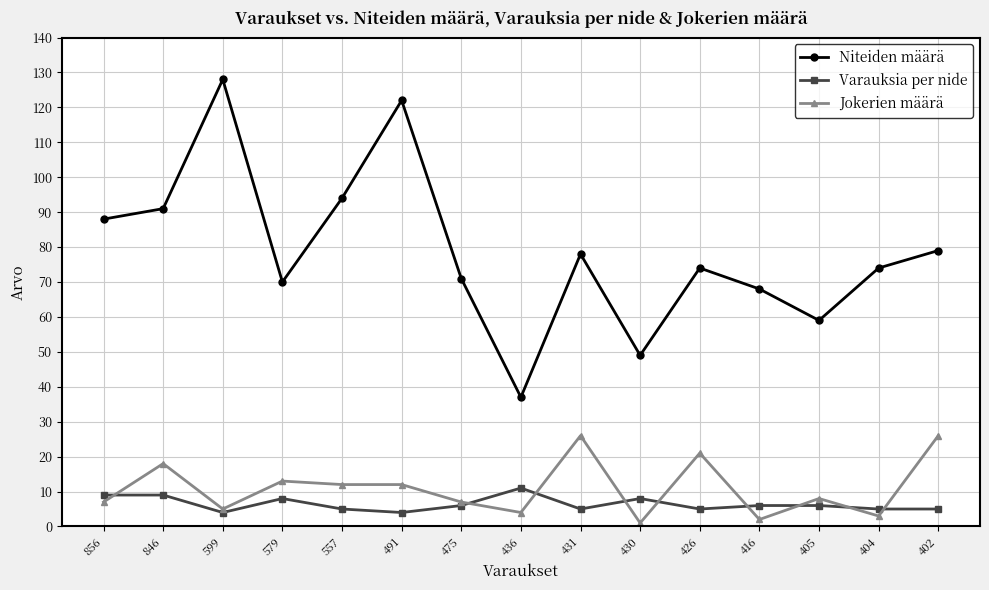

What is the value of the Jokerien määrä point at the 2nd from the left?

18